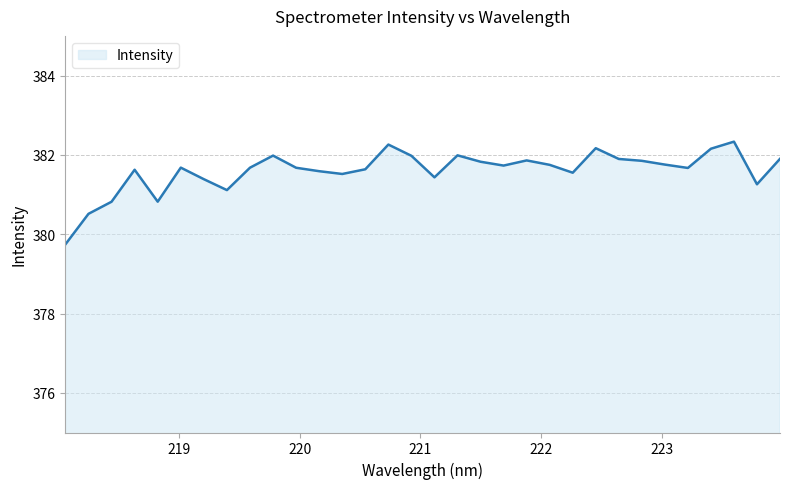

Count the number of categories in the chart.

32